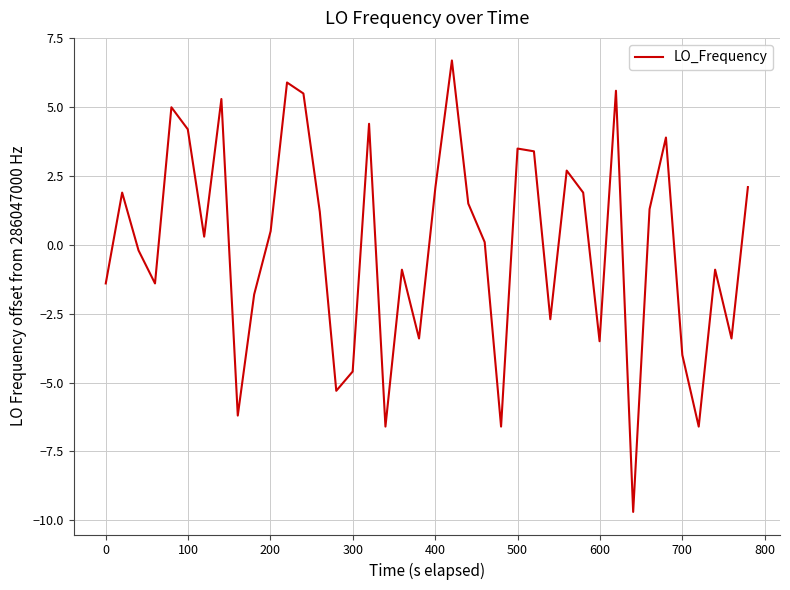

What is the minimum value shown in the chart?

-9.7